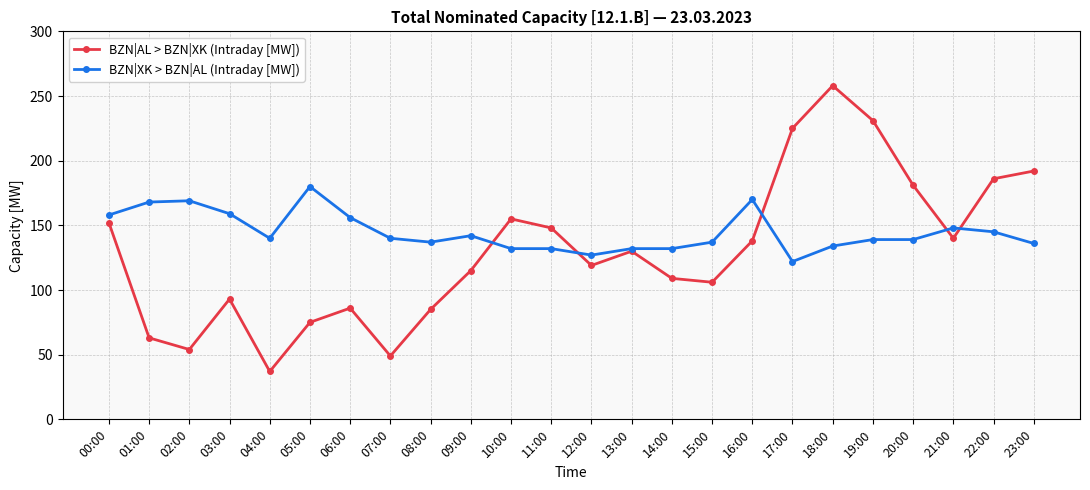

What is the sum of the BZN|AL > BZN|XK (Intraday [MW]) values at 22:00 and 10:00?

341